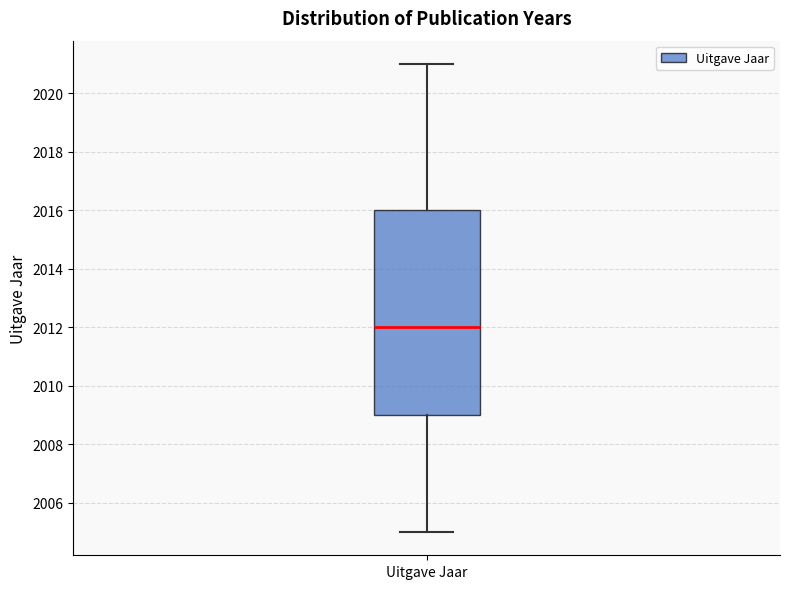

Where does the upper whisker of the box for Uitgave Jaar end on the y-axis? The values are not printed on the chart, so give them approximately, as read against the axis.

2021